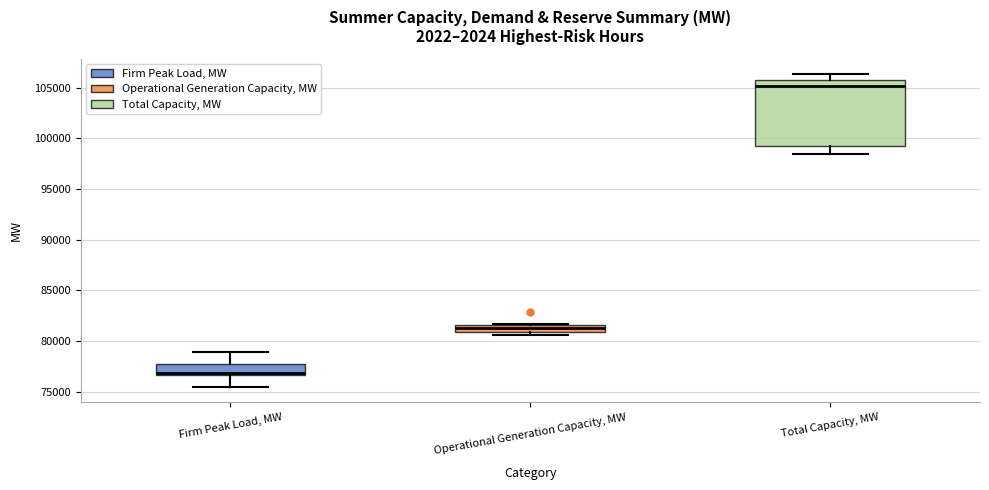

Where is the lower edge of the box for Firm Peak Load, MW on the y-axis? The values are not printed on the chart, so give them approximately, as read against the axis.

76500